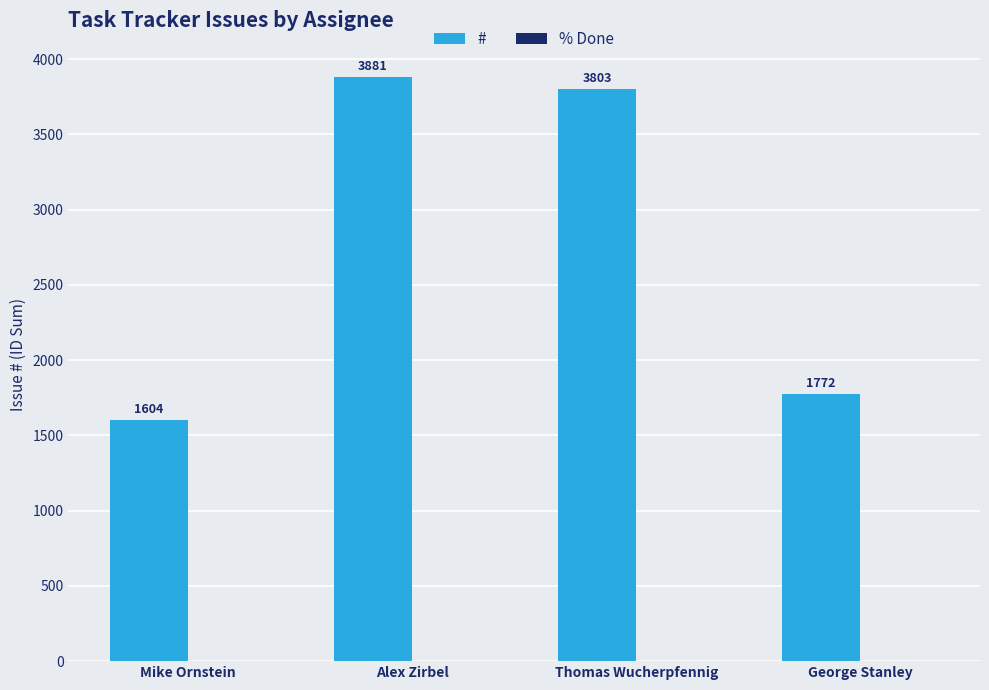

Reading left to right, transcribe all the data shown in this chart.

1604	3881	3803	1772